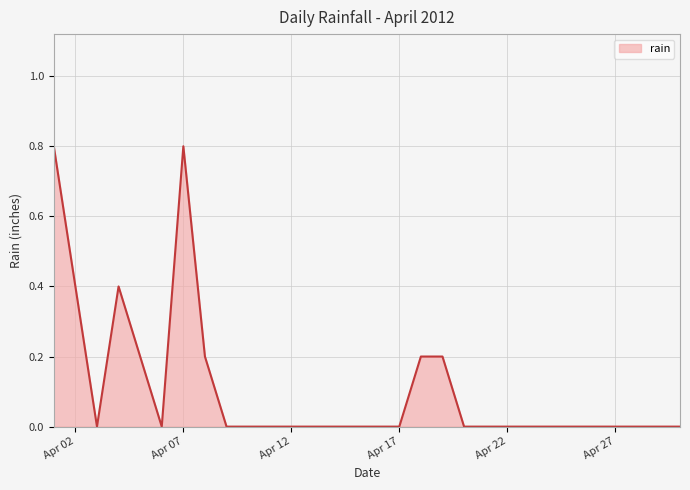

What is the maximum value shown in the chart?

0.8